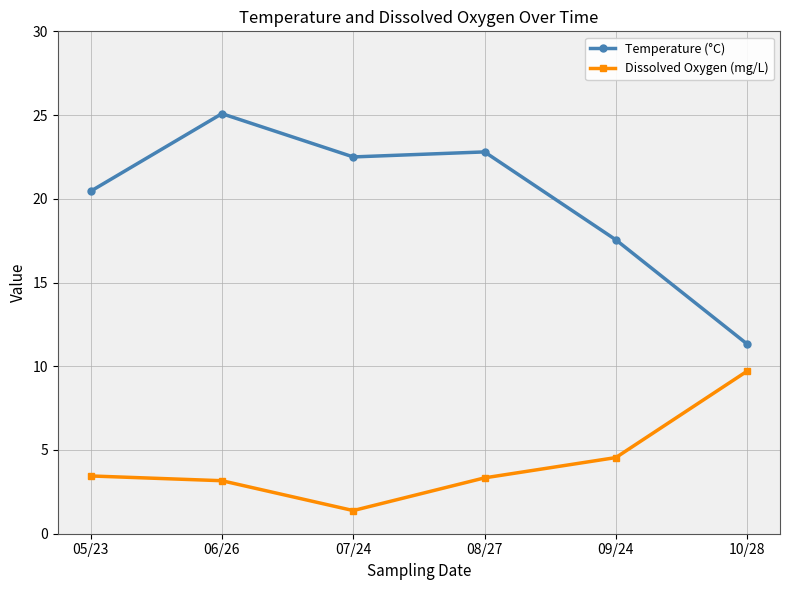

What is the label of the 3rd point from the right?

08/27